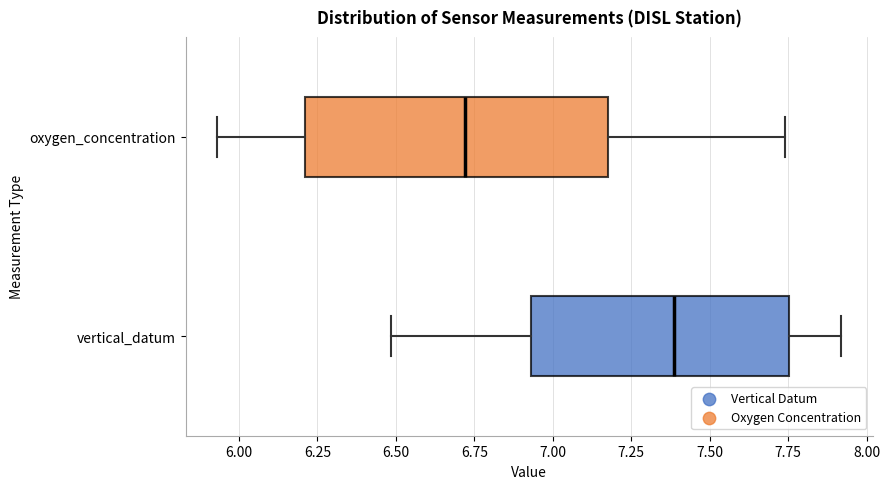

Comparing the boxes themselves (not the whiskers), which one is the widest?

oxygen_concentration